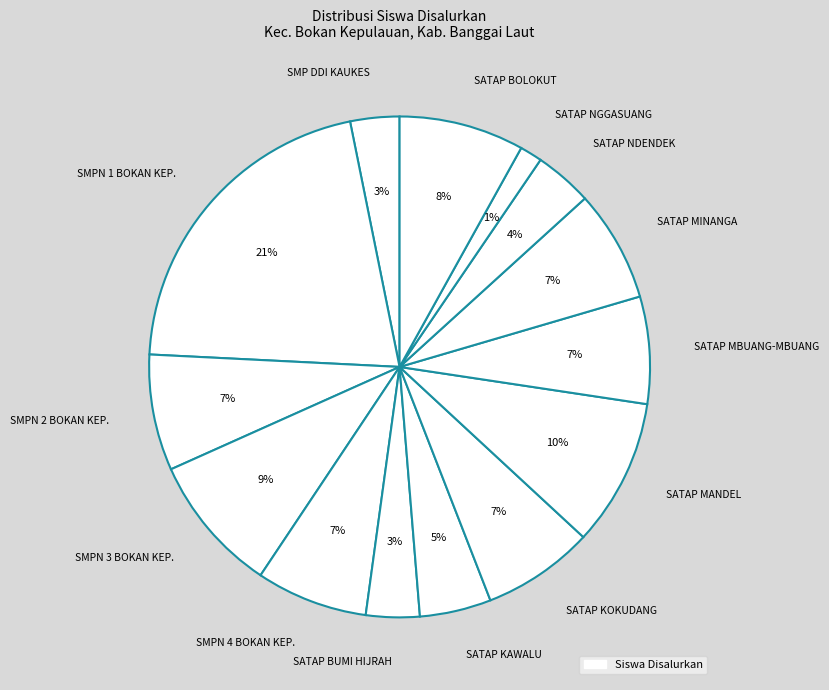

To the nearest percent, what is the combined percentage of SATAP MINANGA and SMPN 3 BOKAN KEP.?

16%